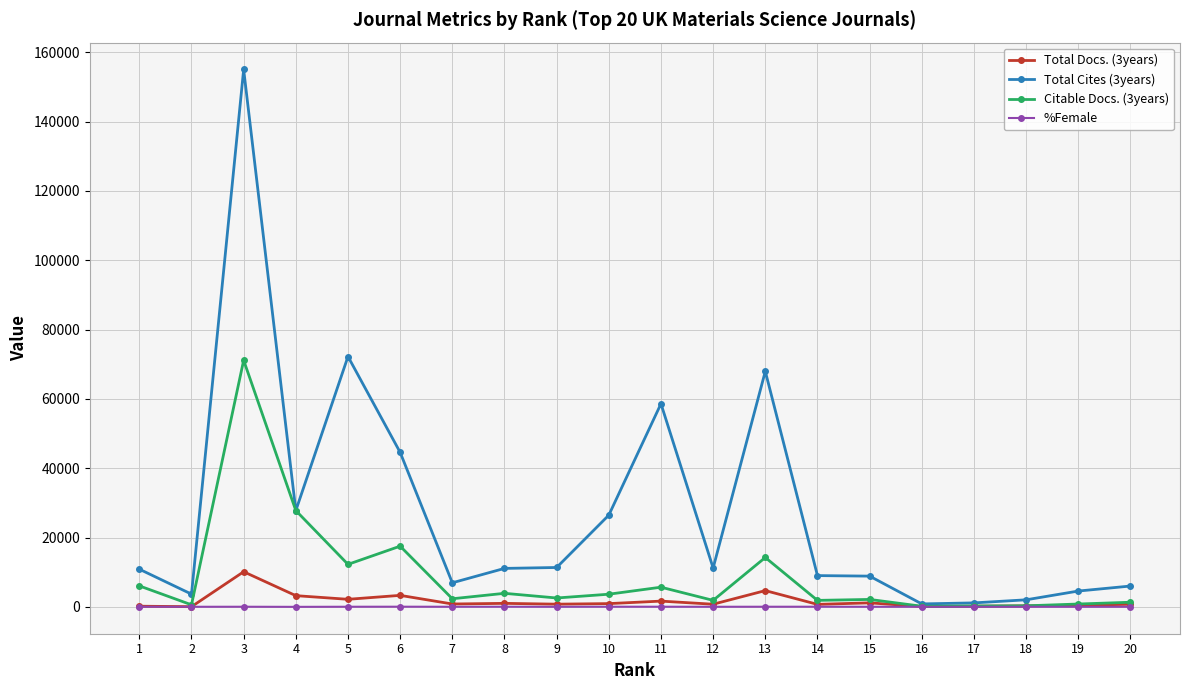

Which series has the largest total across all categories?

Total Cites (3years)